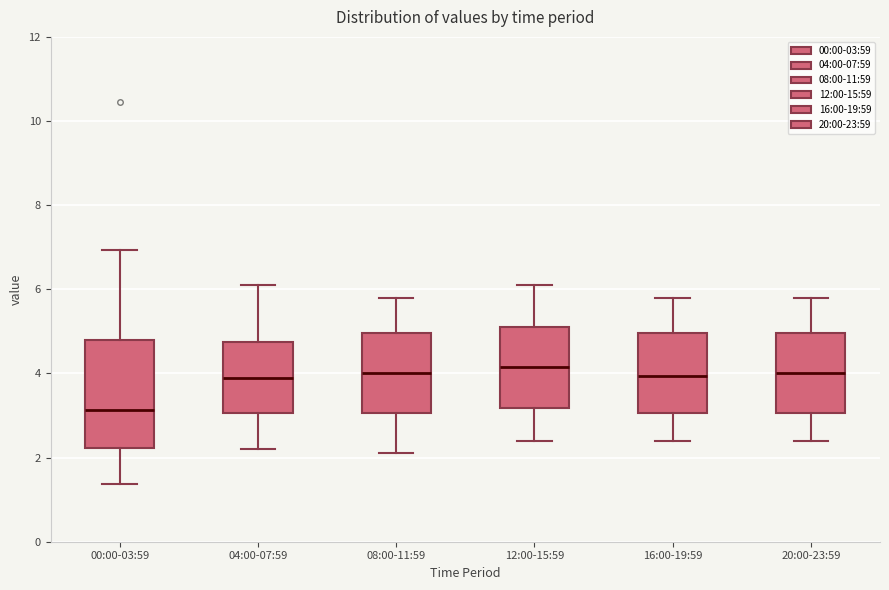

Reading left to right, read every box against the y-axis: the position of its median line, the range the box covers, and the ends of its whiskers. The values are not printed on the chart, so give them approximately, as read against the axis.

00:00-03:59: median 3.2, box 2.2 to 4.8, whiskers 1.4 to 7.0
04:00-07:59: median 4.0, box 3.0 to 4.8, whiskers 2.2 to 6.2
08:00-11:59: median 4.0, box 3.0 to 5.0, whiskers 2.2 to 5.8
12:00-15:59: median 4.2, box 3.2 to 5.2, whiskers 2.4 to 6.2
16:00-19:59: median 4.0, box 3.0 to 5.0, whiskers 2.4 to 5.8
20:00-23:59: median 4.0, box 3.0 to 5.0, whiskers 2.4 to 5.8